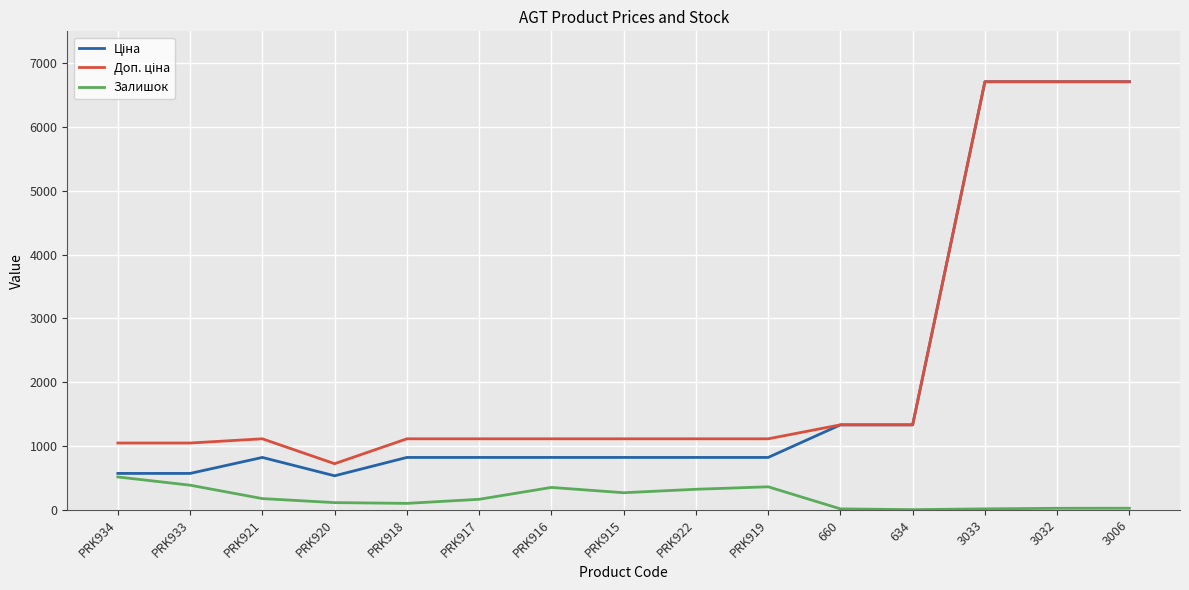

What is the difference between the highest and lowest values at PRK921?

937.0